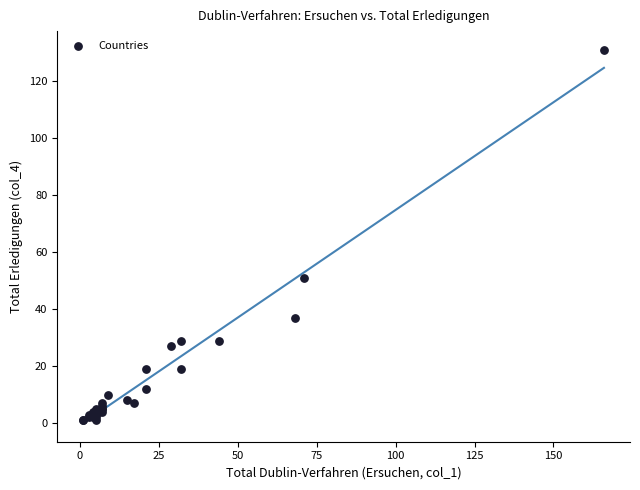

What Y value in the scatter plot is closest to 66?

51